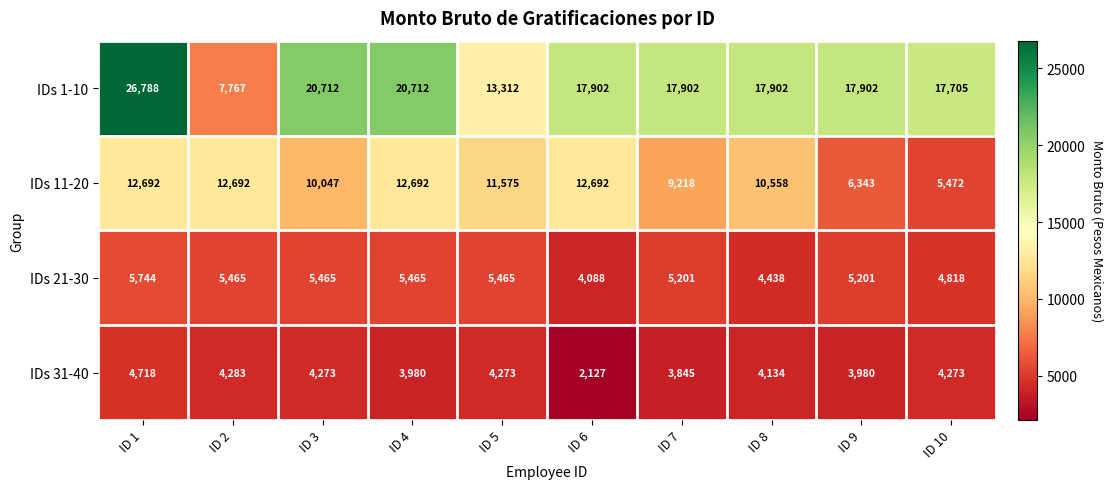

The IDs 1-10 series shows 17902 at ID 8. True or false?

True